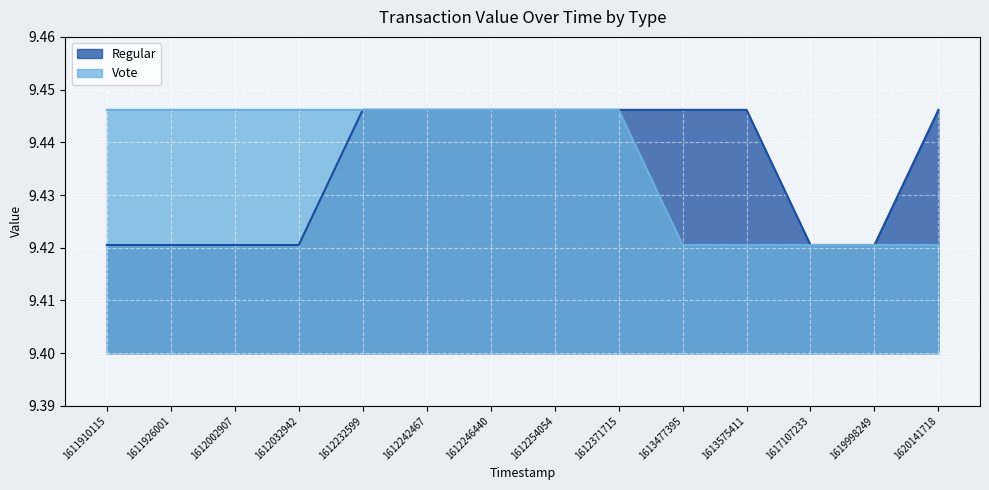

What are all the series names shown in the legend?

Regular, Vote